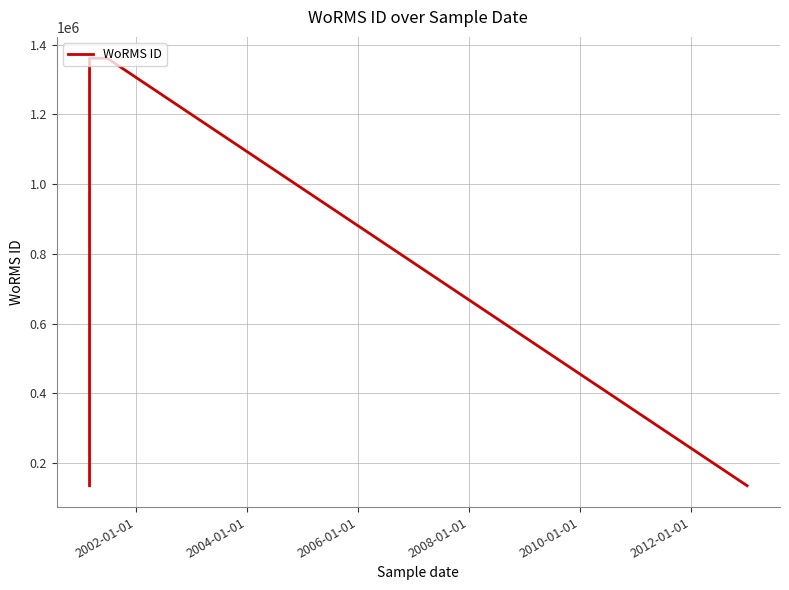

Does the chart display data point markers on the line(s)?

No